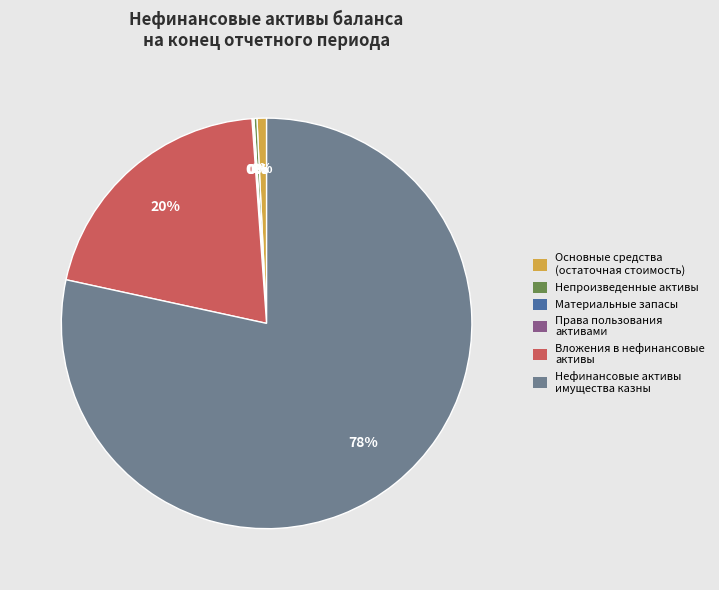

Which has a higher value, Вложения в нефинансовые активы or Нефинансовые активы имущества казны?

Нефинансовые активы имущества казны